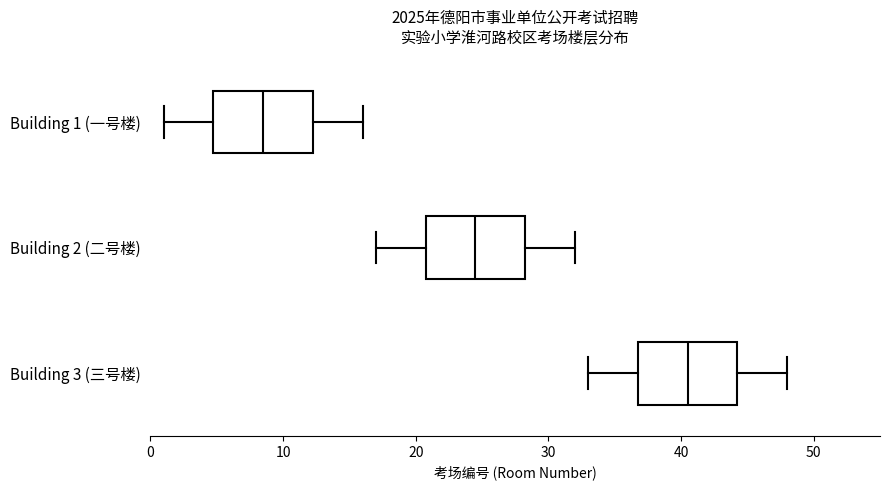

Reading bottom to top, read every box against the x-axis: the position of its median line, the range the box covers, and the ends of its whiskers. The values are not printed on the chart, so give them approximately, as read against the axis.

Building 3 (三号楼): median 41, box 37 to 44, whiskers 33 to 48
Building 2 (二号楼): median 25, box 21 to 28, whiskers 17 to 32
Building 1 (一号楼): median 9, box 5 to 12, whiskers 1 to 16